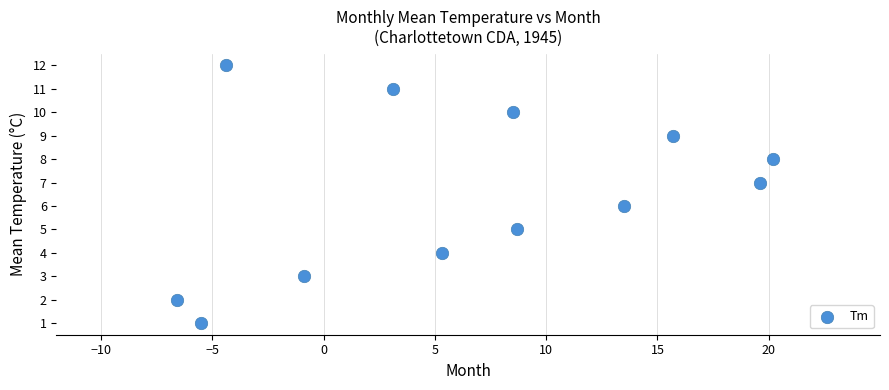

What is the range of Y values (max minus min)?

11